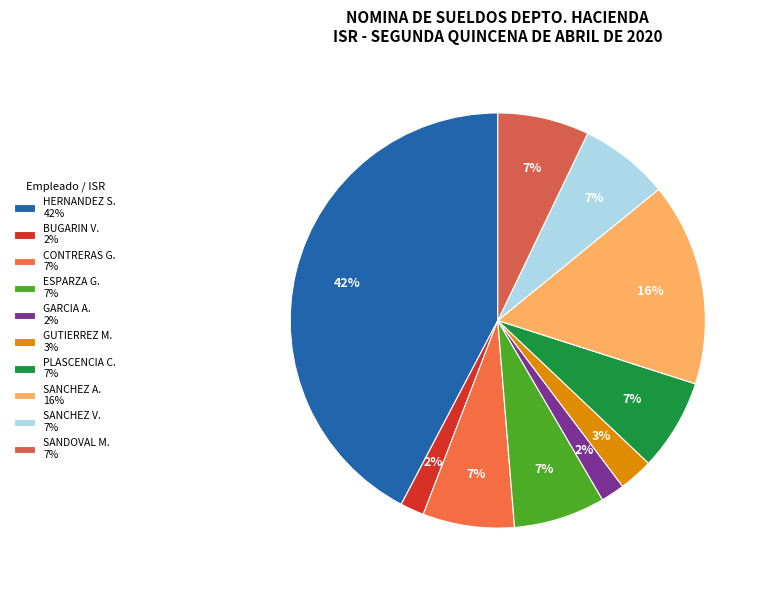

How many slices are in this pie chart?

10